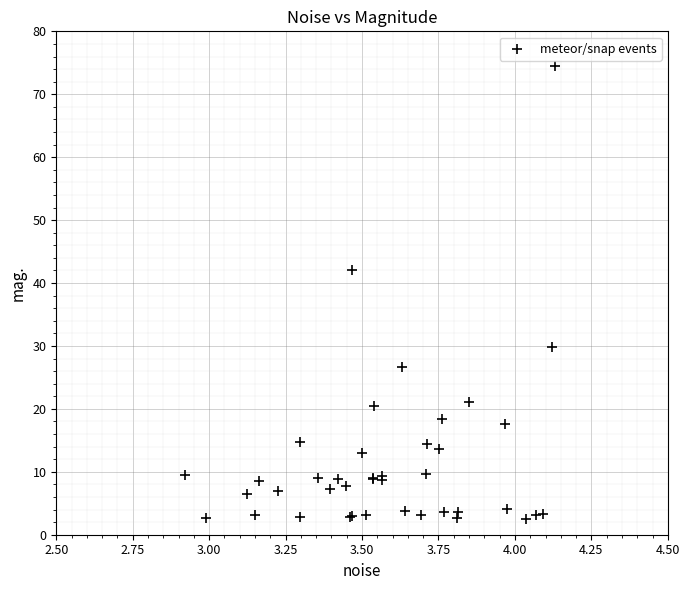

What Y value in the scatter plot is closest to 38?

42.1